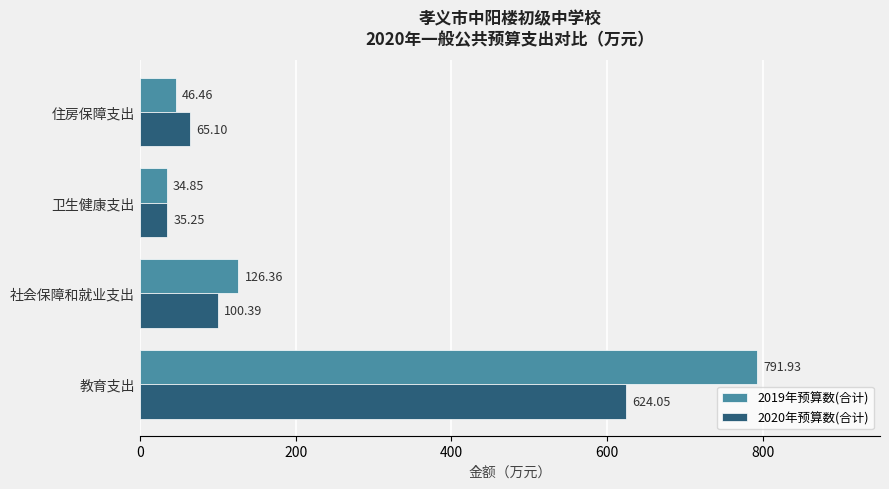

Is the value of 2019年预算数(合计) at 卫生健康支出 greater than the value of 2020年预算数(合计) at 教育支出?

No